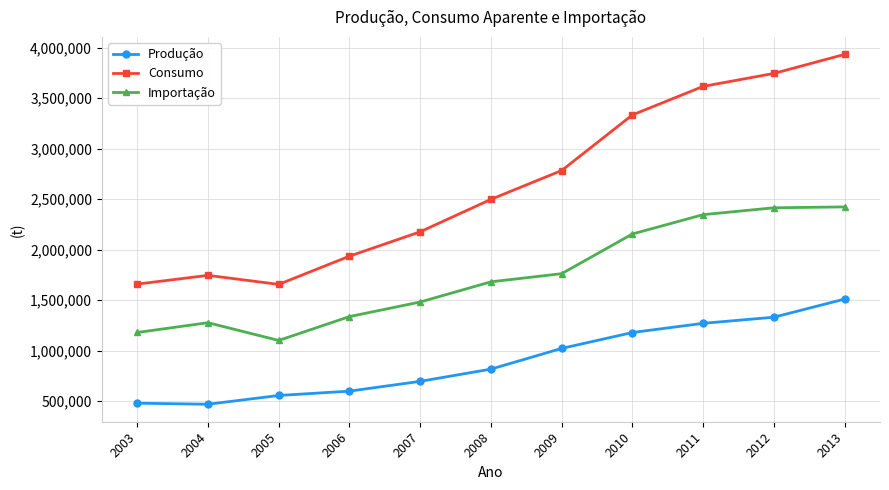

Between 2008 and 2010, which series saw the biggest shift?

Consumo